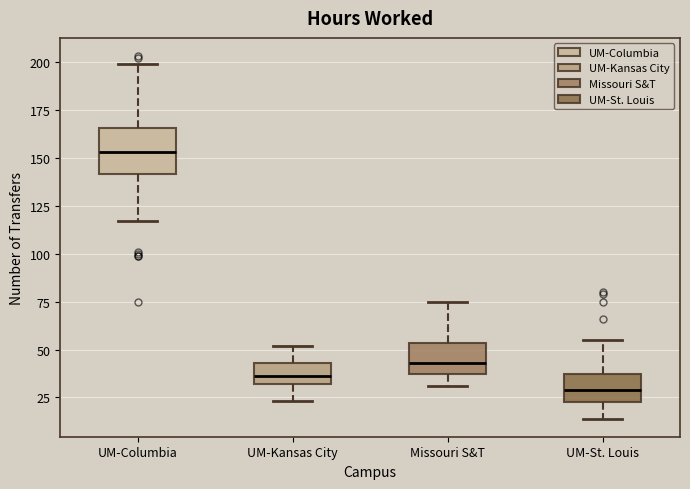

Reading left to right, transcribe this box plot: for each box, give where its median line is, the range the box spans, and where its two whiskers end, as read against the y-axis. The values are not printed on the chart, so give them approximately, as read against the axis.

UM-Columbia: median 155, box 140 to 165, whiskers 115 to 200
UM-Kansas City: median 35, box 30 to 45, whiskers 25 to 50
Missouri S&T: median 45, box 35 to 55, whiskers 30 to 75
UM-St. Louis: median 30, box 25 to 40, whiskers 15 to 55